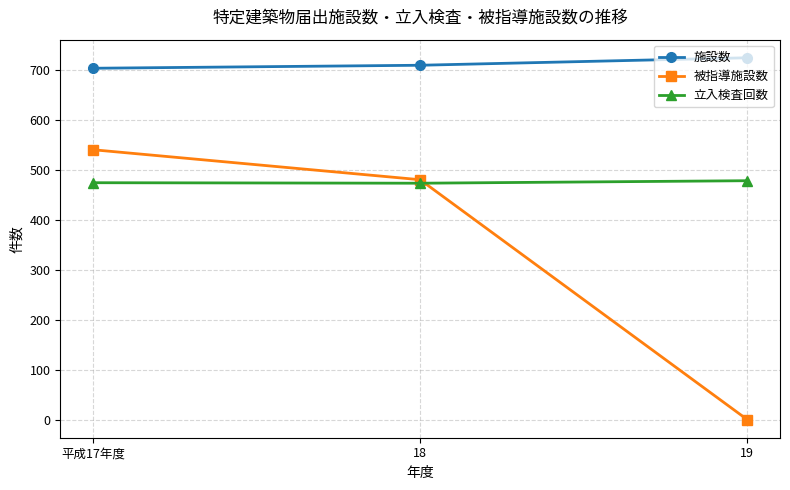

At which label does 被指導施設数 reach its minimum?

19